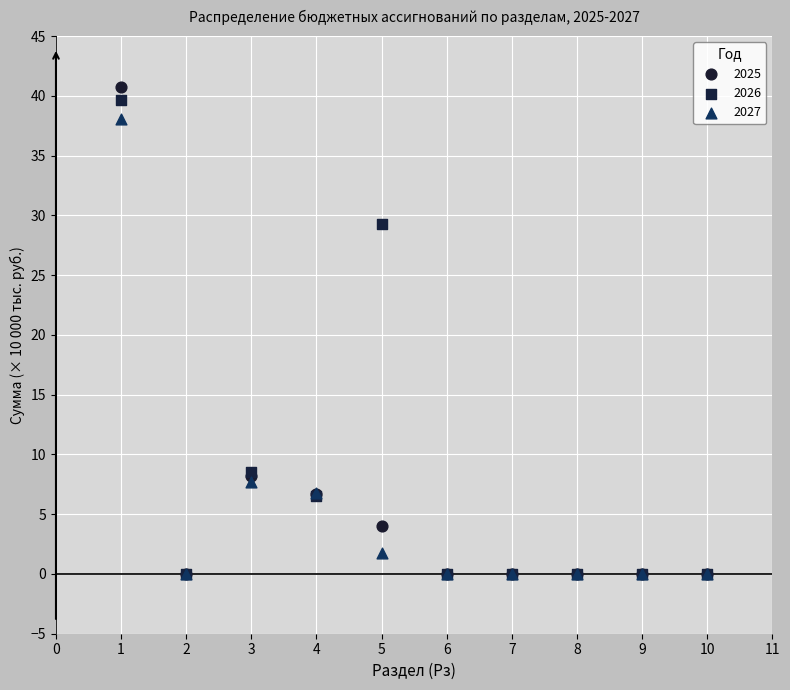

In the 2025 series, what Y value is closest to 20?

8.2